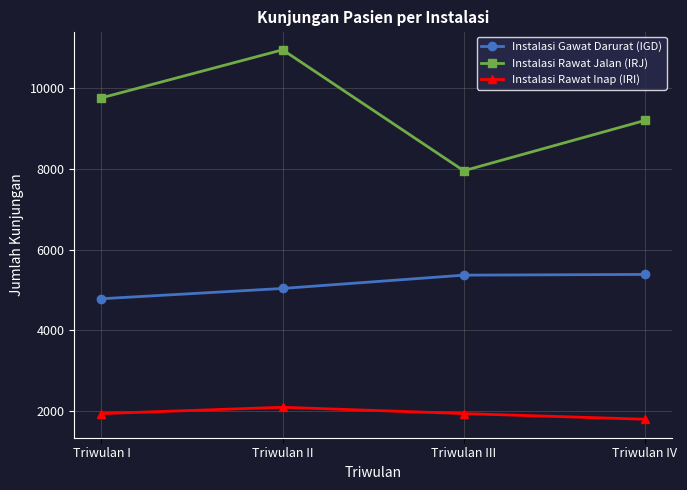

In Instalasi Rawat Jalan (IRJ), how many points are lower than both neighbors (excluding endpoints)?

1